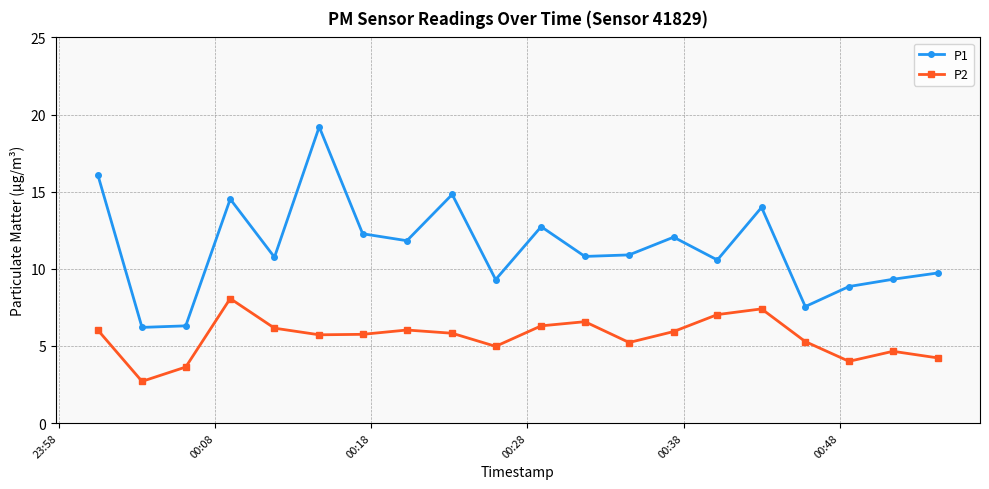

True or false: P1 and P2 cross at least once.

False